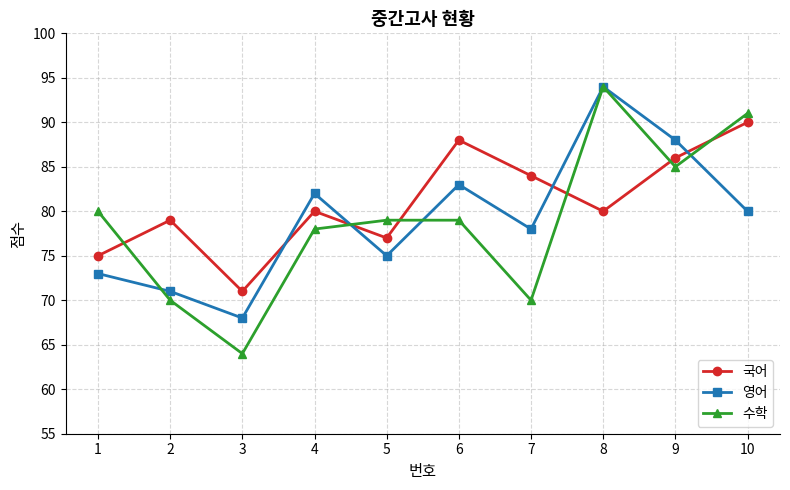

What is the value of the 수학 point at the 7th from the left?

70